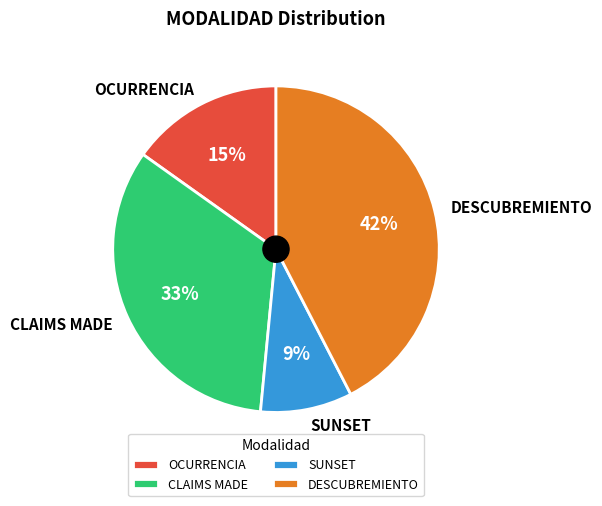

Is DESCUBREMIENTO the majority of the pie?

No